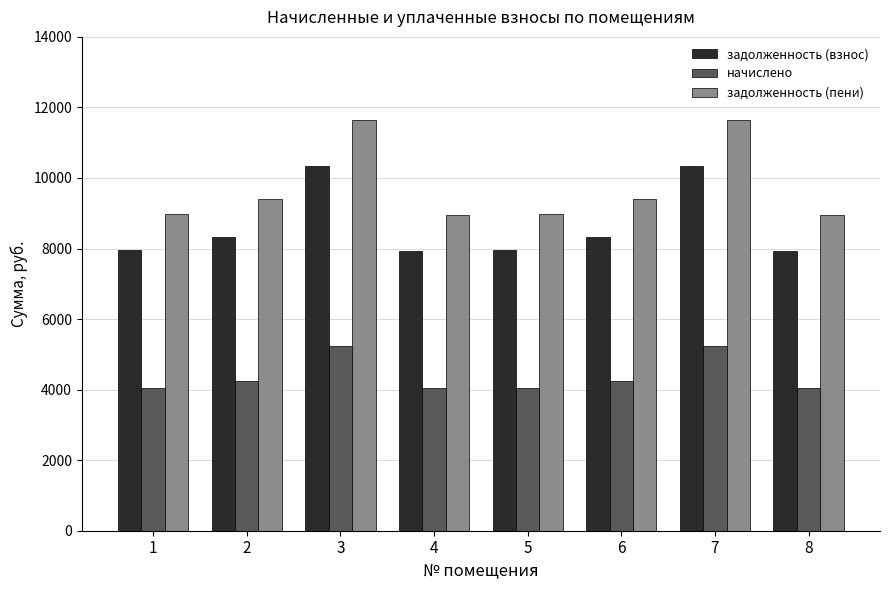

What is the total value across all series at 6?

21965.4